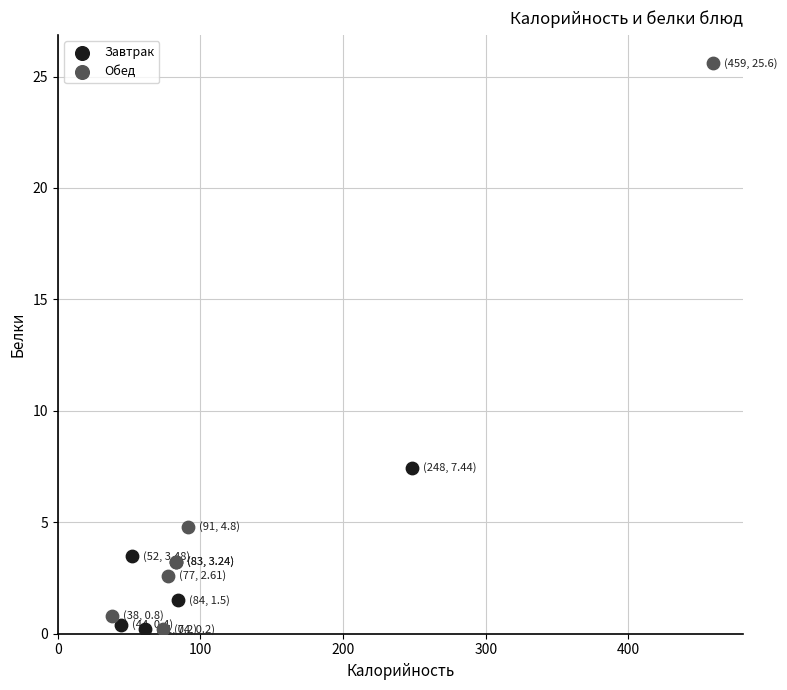

Which series reaches the maximum Y coordinate?

Обед